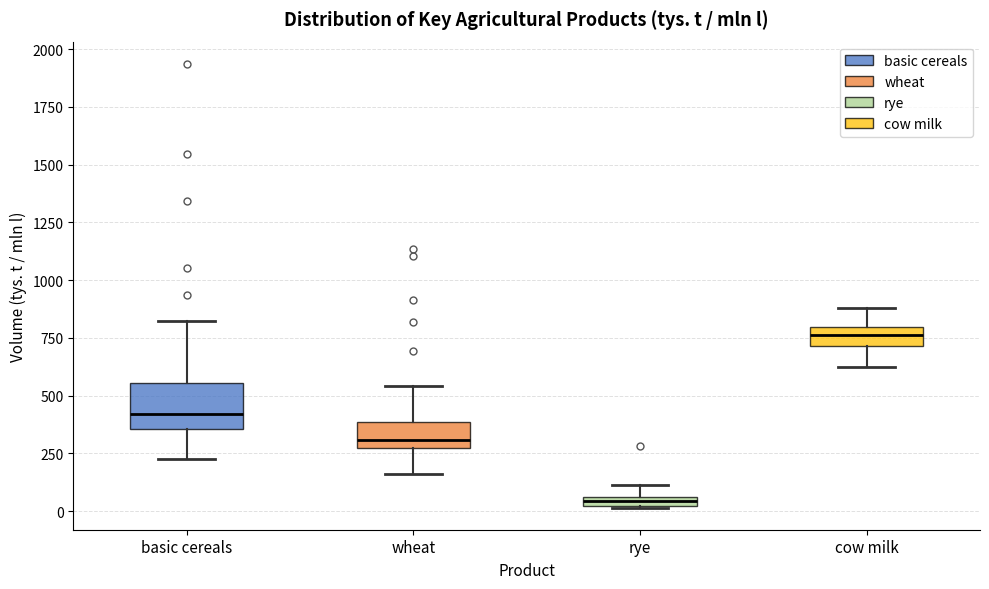

Which box is the tallest, from its lower edge to its upper edge?

basic cereals